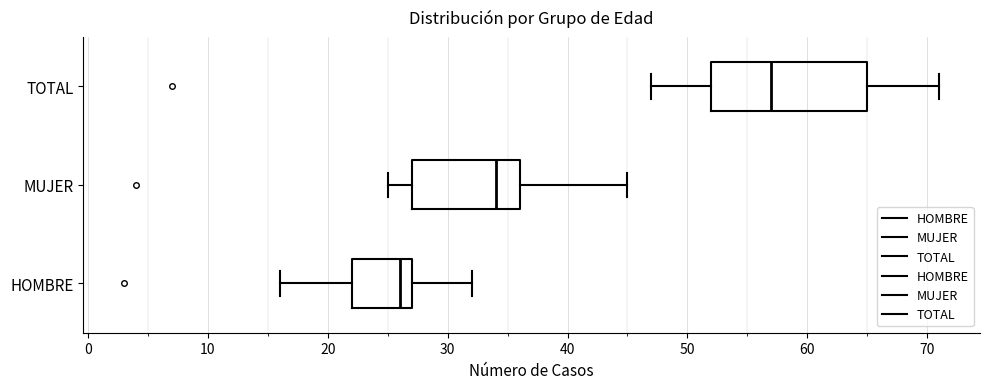

Where does the left whisker of the box for HOMBRE end on the x-axis? The values are not printed on the chart, so give them approximately, as read against the axis.

16